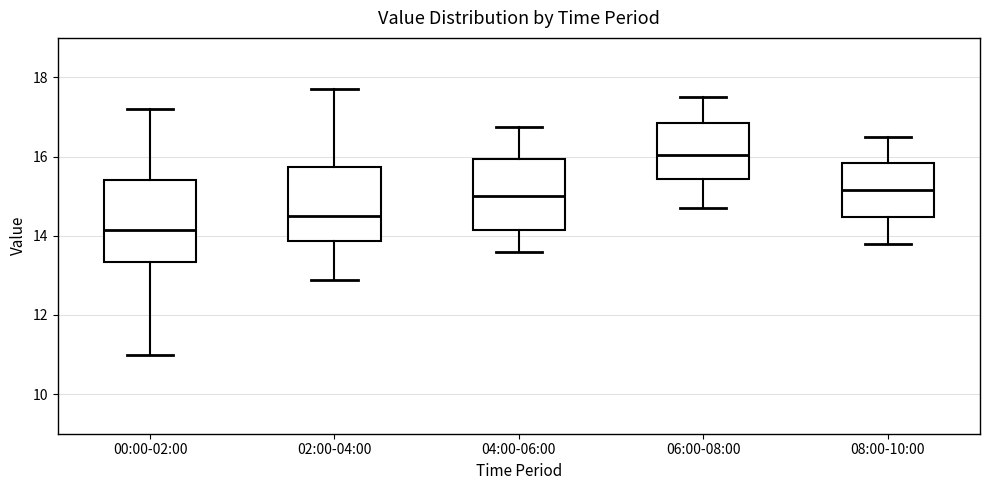

Reading left to right, read every box against the y-axis: the position of its median line, the range the box covers, and the ends of its whiskers. The values are not printed on the chart, so give them approximately, as read against the axis.

00:00-02:00: median 14.2, box 13.4 to 15.4, whiskers 11.0 to 17.2
02:00-04:00: median 14.6, box 13.8 to 15.8, whiskers 12.8 to 17.8
04:00-06:00: median 15.0, box 14.2 to 16.0, whiskers 13.6 to 16.8
06:00-08:00: median 16.0, box 15.4 to 16.8, whiskers 14.8 to 17.6
08:00-10:00: median 15.2, box 14.4 to 15.8, whiskers 13.8 to 16.6